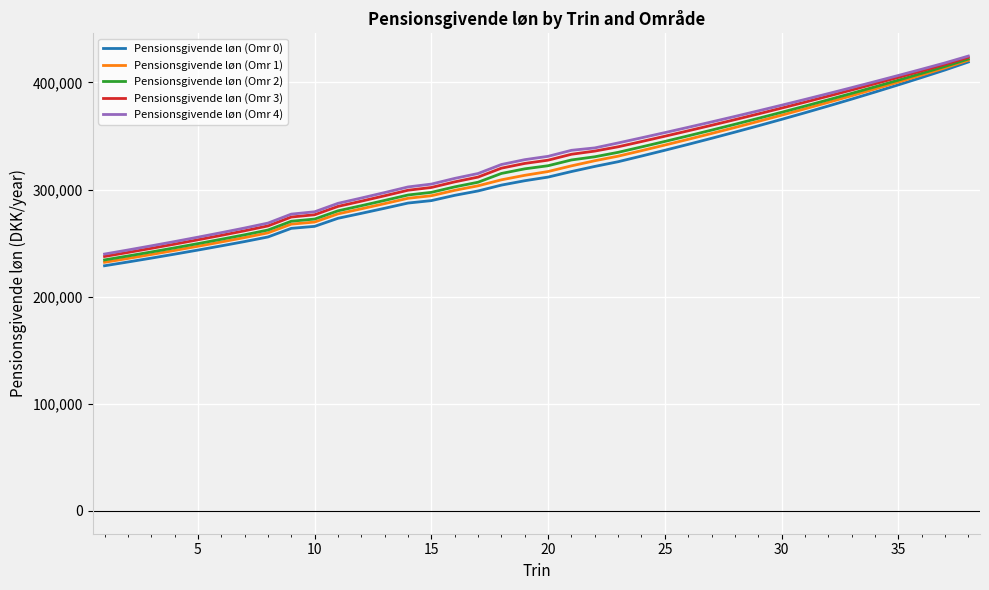

What is the sum of all Pensionsgivende løn (Omr 0) values?

11952789